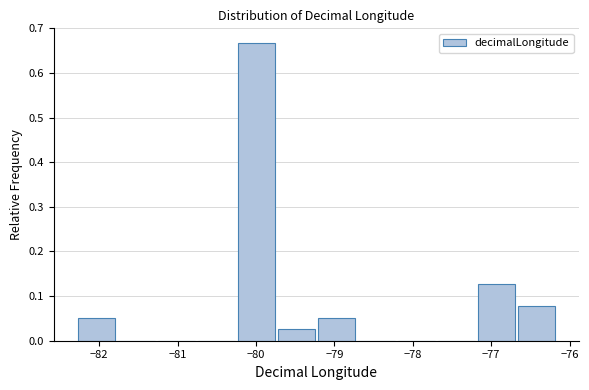

Reading left to right, list every bar in this chart as the range it spans on the x-axis followed by its height. Neither the bar edges nor the heights are printed on the chart, so give them approximately, as read against the axes.

-82.3 to -81.8: 0.05
-81.8 to -81.3: 0
-81.3 to -80.8: 0
-80.8 to -80.3: 0
-80.3 to -79.7: 0.67
-79.7 to -79.2: 0.03
-79.2 to -78.7: 0.05
-78.7 to -78.2: 0
-78.2 to -77.7: 0
-77.7 to -77.2: 0
-77.2 to -76.7: 0.13
-76.7 to -76.2: 0.08